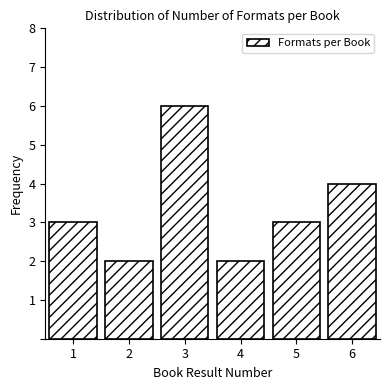

Reading right to left, transcribe all the data shown in this chart.

4	3	2	6	2	3